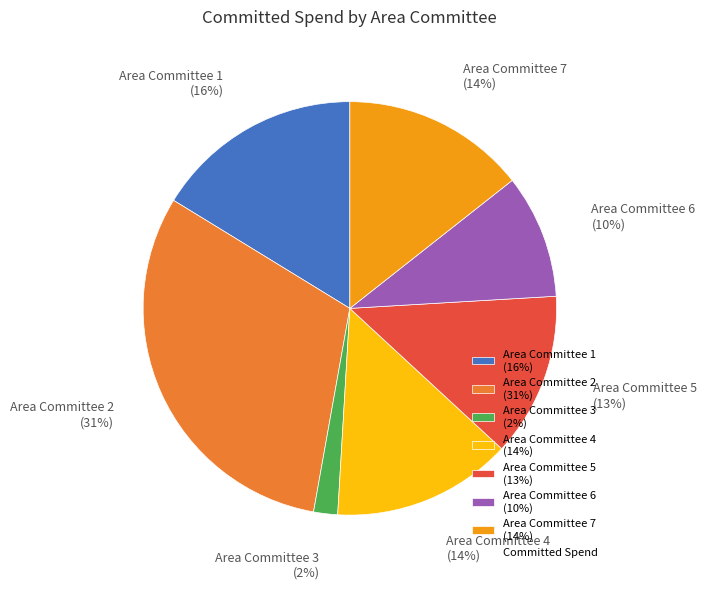

True or false: Area Committee 7 accounts for 14% of the total.

True